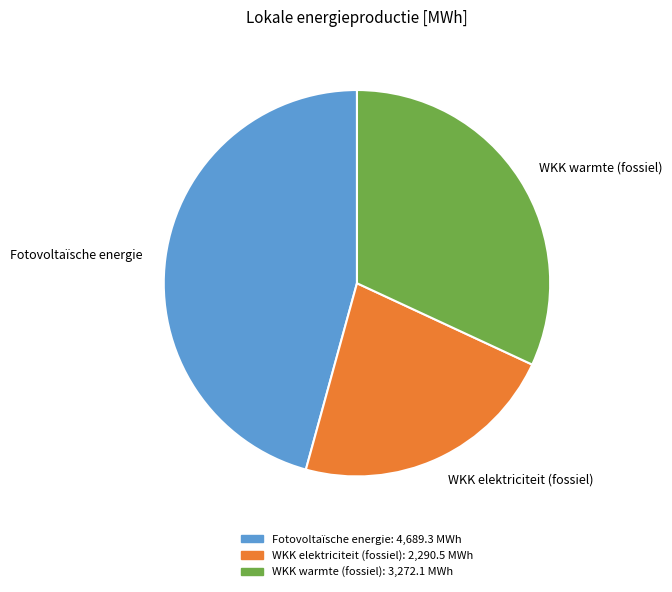

What is the ratio of the value at WKK elektriciteit (fossiel) to the value at WKK warmte (fossiel)?

0.7